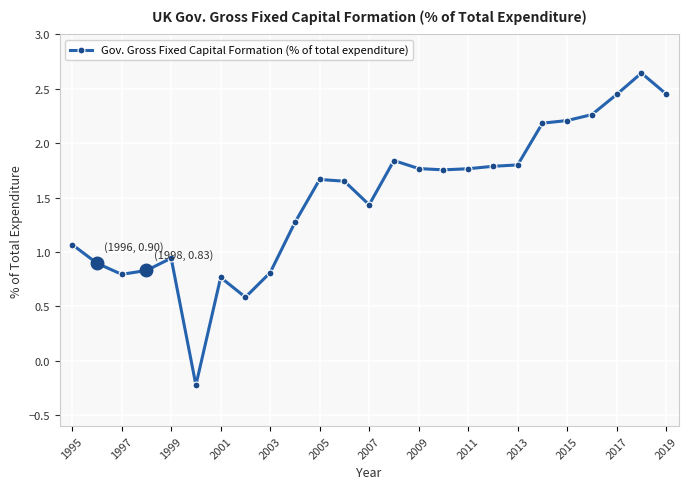

What is the difference between the maximum and minimum values?

2.9